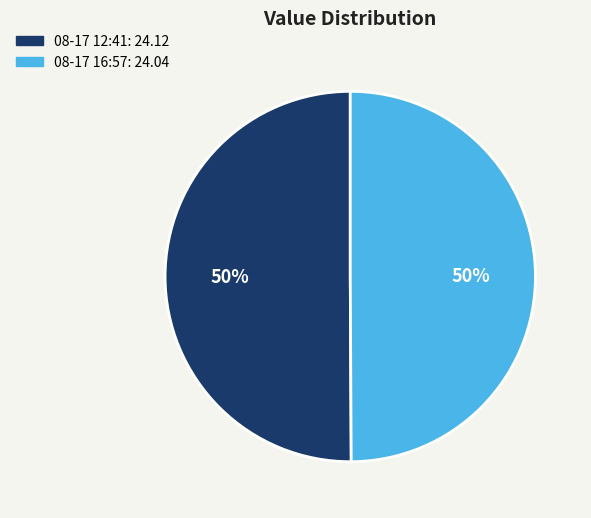

How many segments does this pie chart have?

2